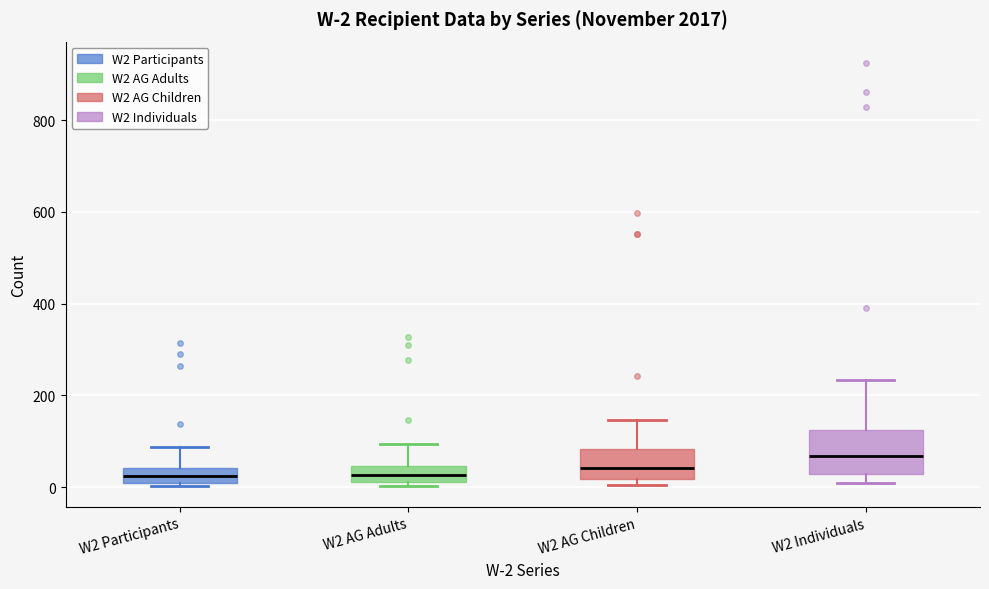

Comparing the boxes themselves (not the whiskers), which one is the tallest?

W2 Individuals